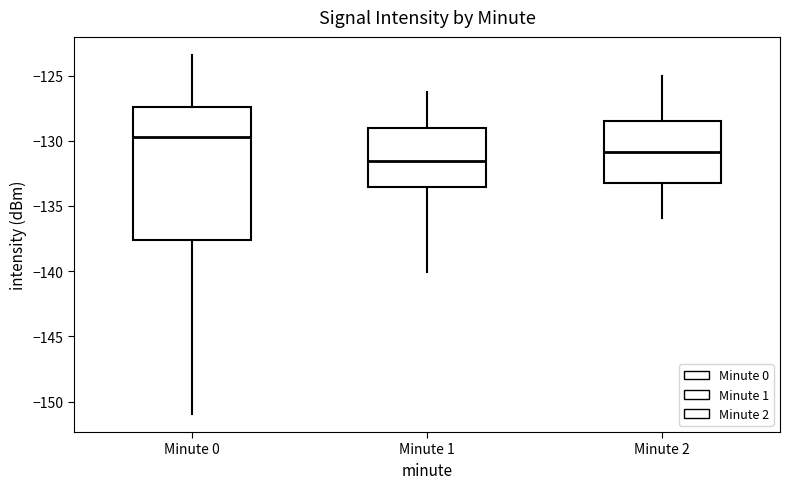

Which box is the tallest, from its lower edge to its upper edge?

Minute 0